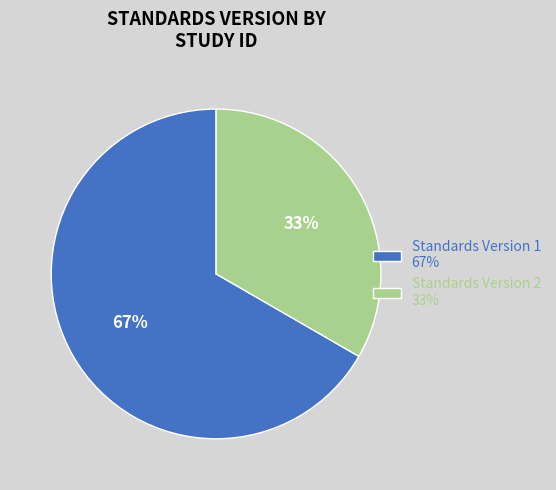

Rank the categories by value from highest to lowest.

Standards Version 1 67%, Standards Version 2 33%